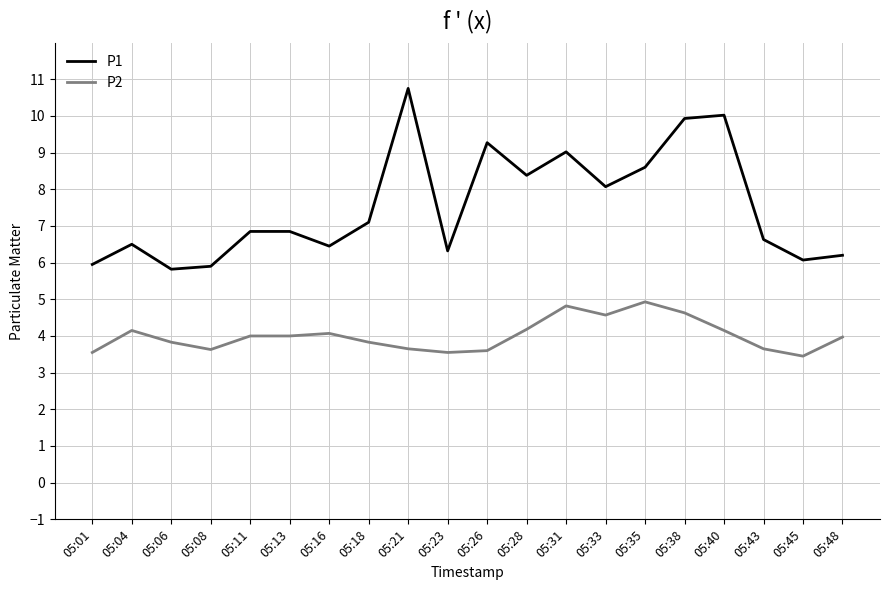

What is the difference between the highest and lowest values at 05:43?

3.0